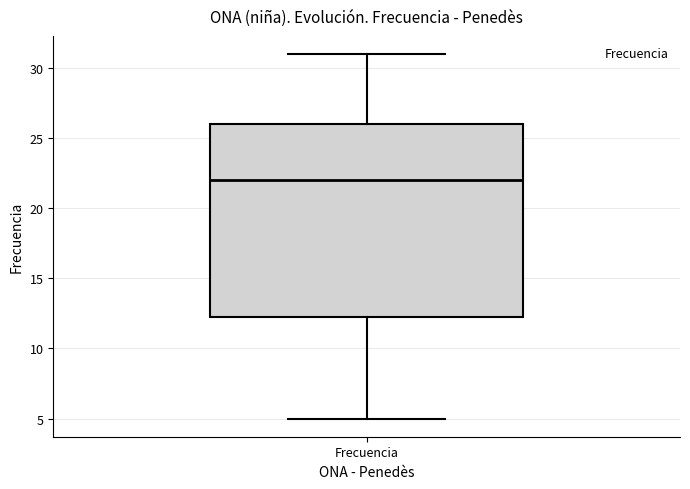

Transcribe this box plot: give where the median line is, the range the box spans, and where the two whiskers end, as read against the y-axis. The values are not printed on the chart, so give them approximately, as read against the axis.

median 22.0, box 12.5 to 26.0, whiskers 5.0 to 31.0